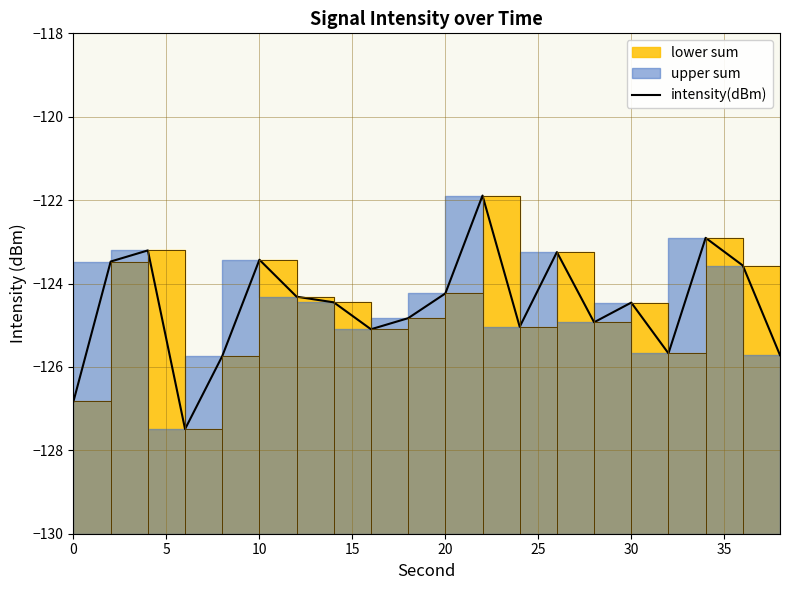

Count the number of categories in the chart.

20